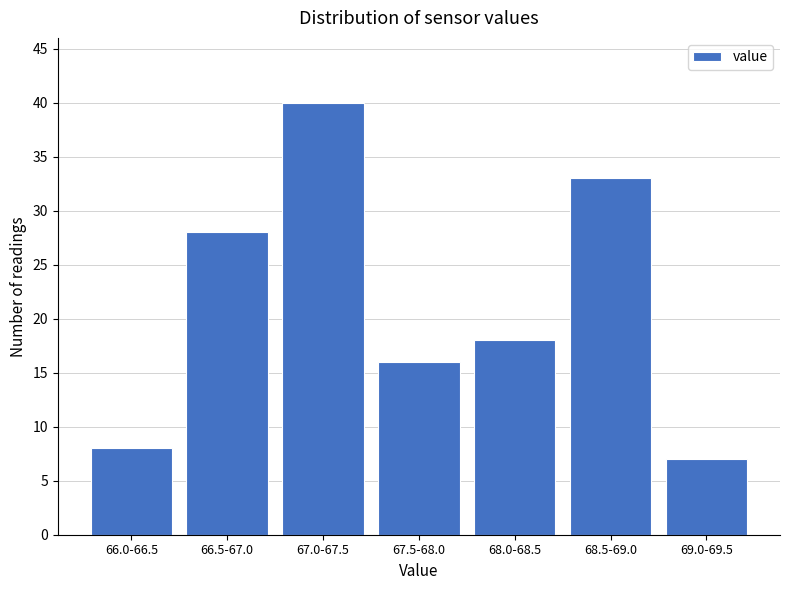

Reading left to right, extract all data points from this chart.

8	28	40	16	18	33	7